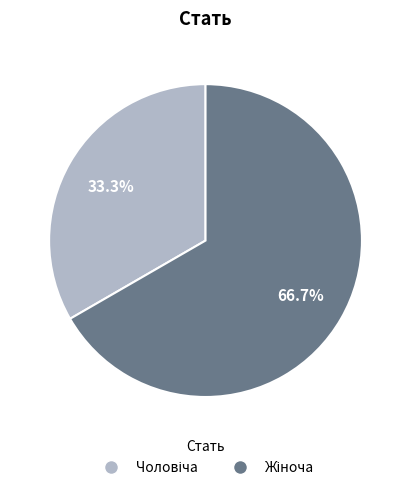

Does any single category account for the majority?

Yes